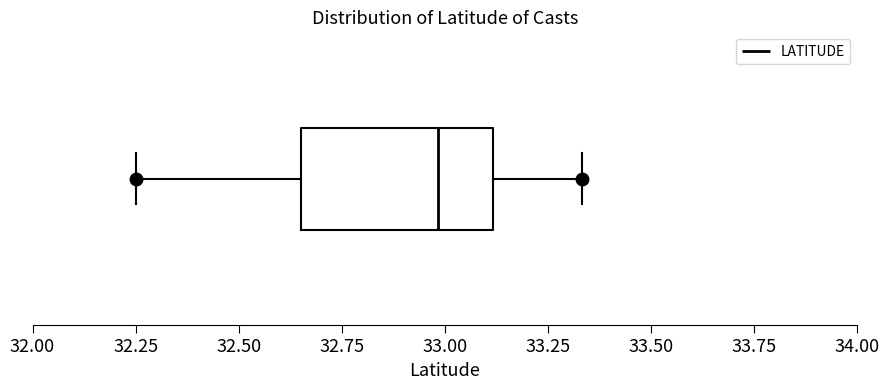

Where is the right edge of the box on the x-axis? The values are not printed on the chart, so give them approximately, as read against the axis.

33.10